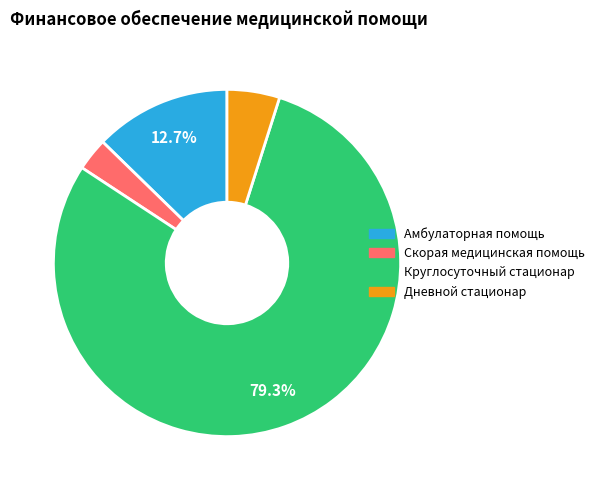

Does any single category account for the majority?

Yes